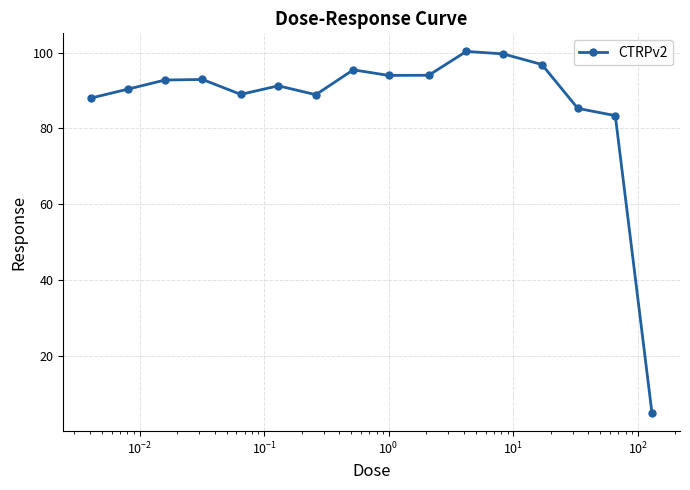

What is the minimum value shown in the chart?

4.9